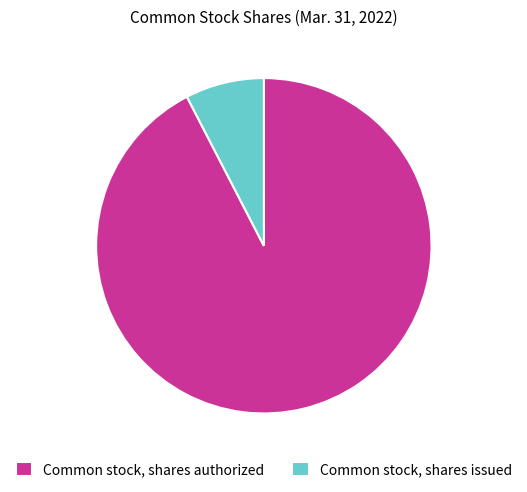

True or false: Common stock, shares issued accounts for 8% of the total.

True